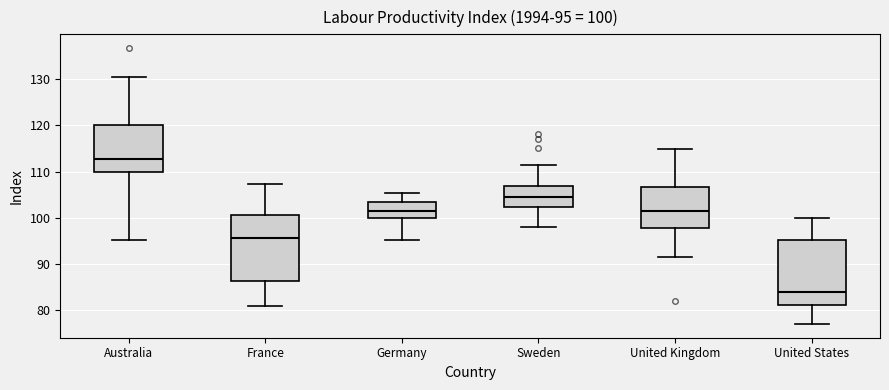

Which box's median line is the highest?

Australia